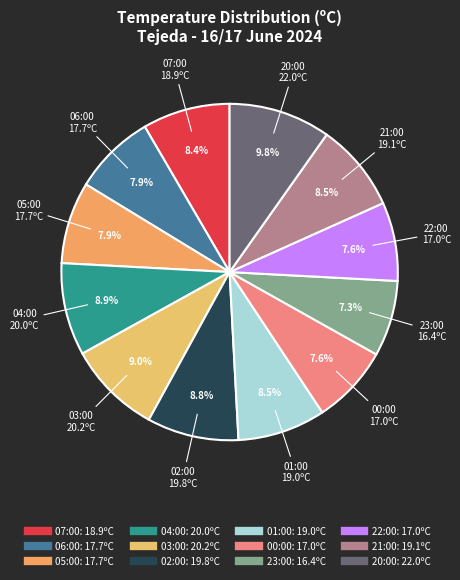

The 20:00 slice represents 10% of the pie. True or false?

True